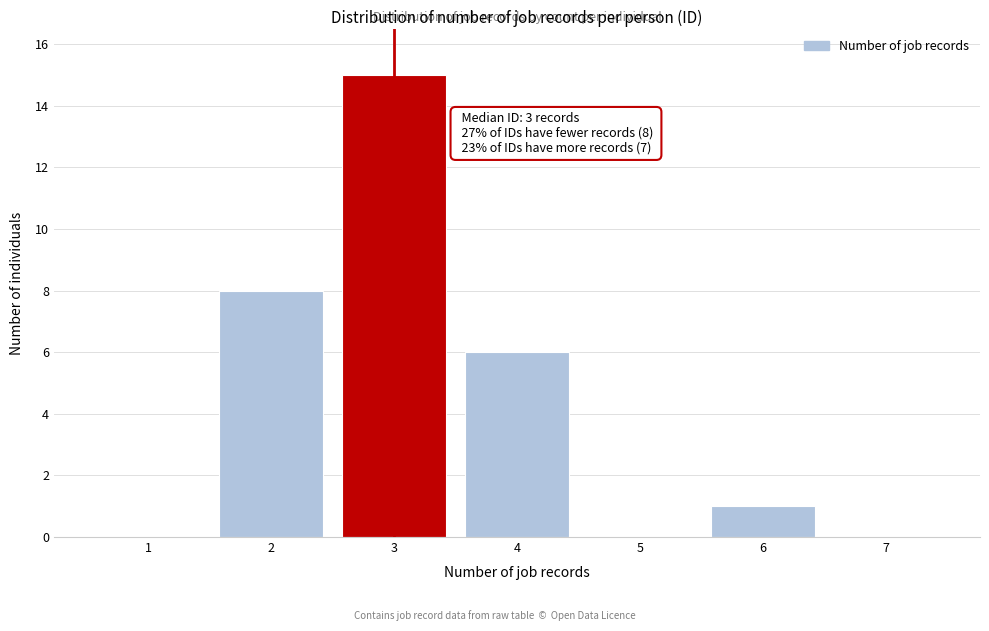

What is the sum of all values?

30